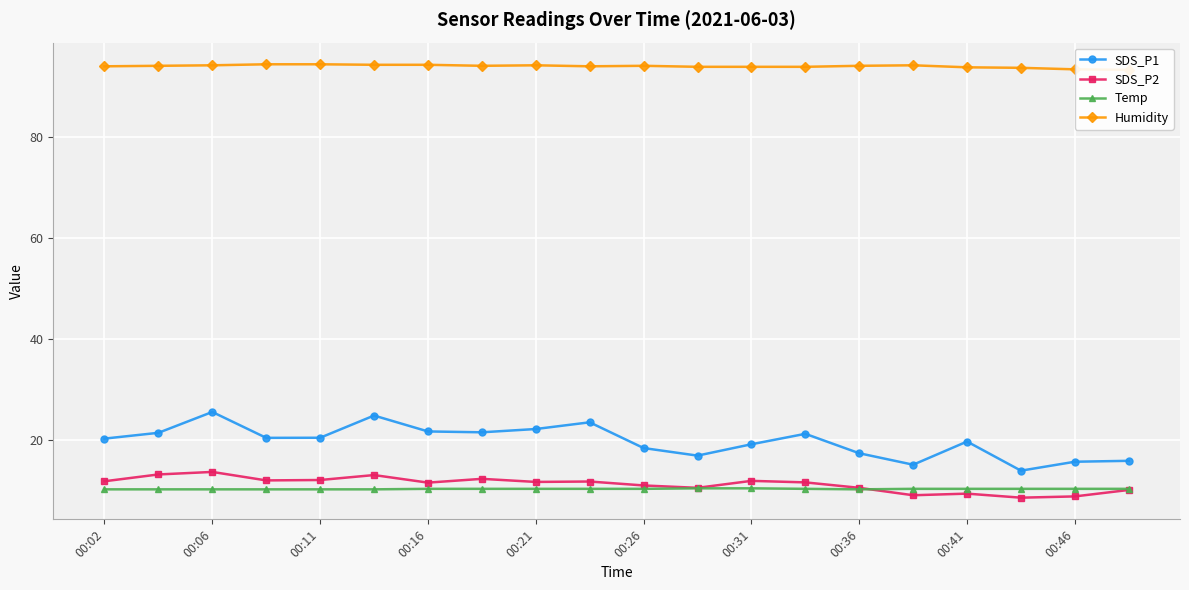

Reading right to left, extract all data points from this chart.

SDS_P1: 15.9	15.8	14.0	19.8	15.2	17.4	21.3	19.2	17.0	18.5	23.6	22.2	21.6	21.8	24.9	20.5	20.5	25.6	21.5	20.4
SDS_P2: 10.2	8.9	8.7	9.4	9.1	10.6	11.7	12.0	10.6	11.1	11.8	11.8	12.4	11.6	13.1	12.2	12.1	13.8	13.2	11.9
Temp: 10.4	10.4	10.4	10.4	10.4	10.3	10.4	10.5	10.5	10.4	10.4	10.4	10.4	10.4	10.3	10.3	10.3	10.3	10.3	10.3
Humidity: 93.4	93.5	93.8	93.9	94.3	94.2	94.0	94.0	94.0	94.2	94.1	94.3	94.2	94.4	94.4	94.5	94.5	94.3	94.2	94.1